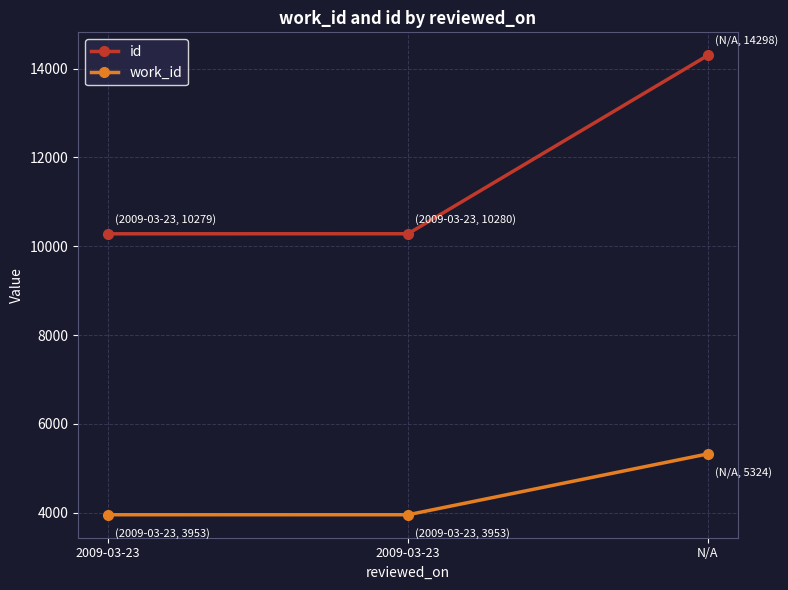

What are all the series names shown in the legend?

id, work_id